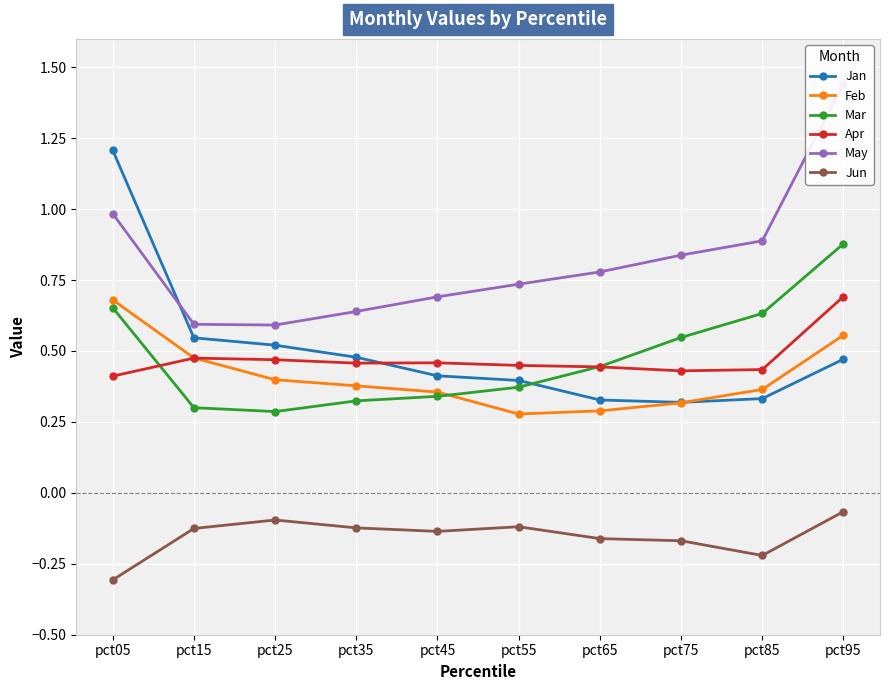

How many series are shown in this chart?

6